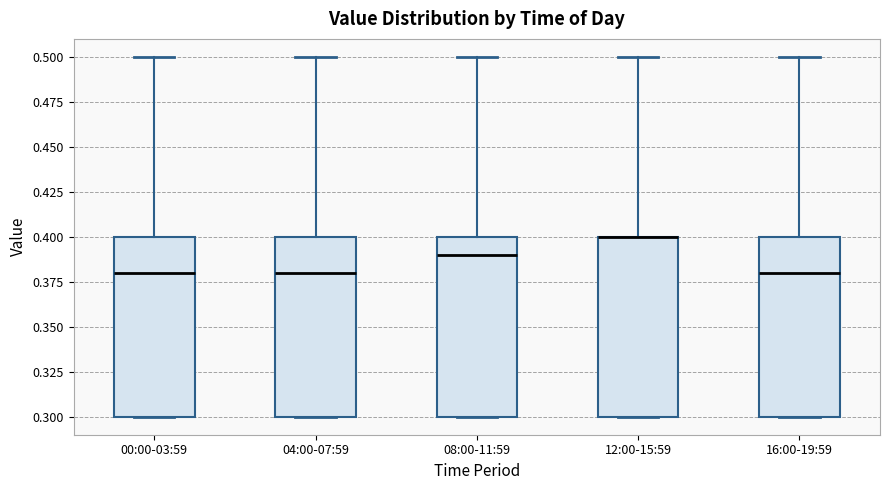

Where does the upper whisker of the box for 00:00-03:59 end on the y-axis? The values are not printed on the chart, so give them approximately, as read against the axis.

0.50